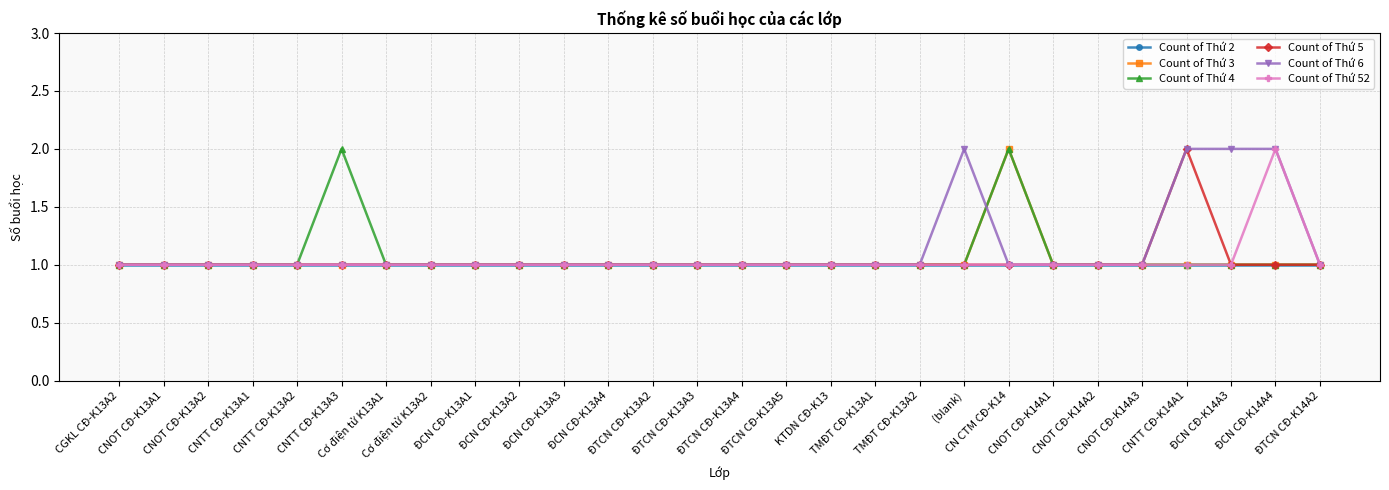

What is the sum of the Count of Thứ 5 values at CNOT CĐ-K14A2 and CGKL CĐ-K13A2?

2